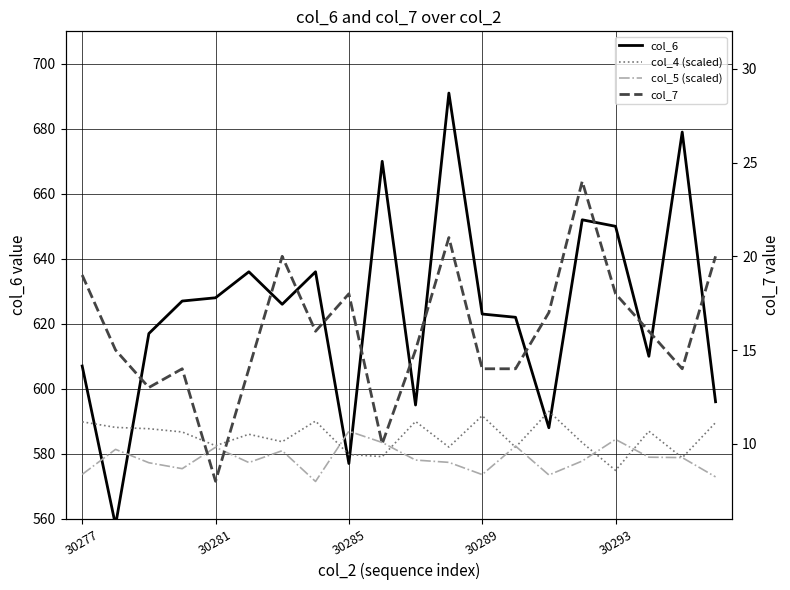

Between 5 and 6, which series saw the biggest shift?

col_6